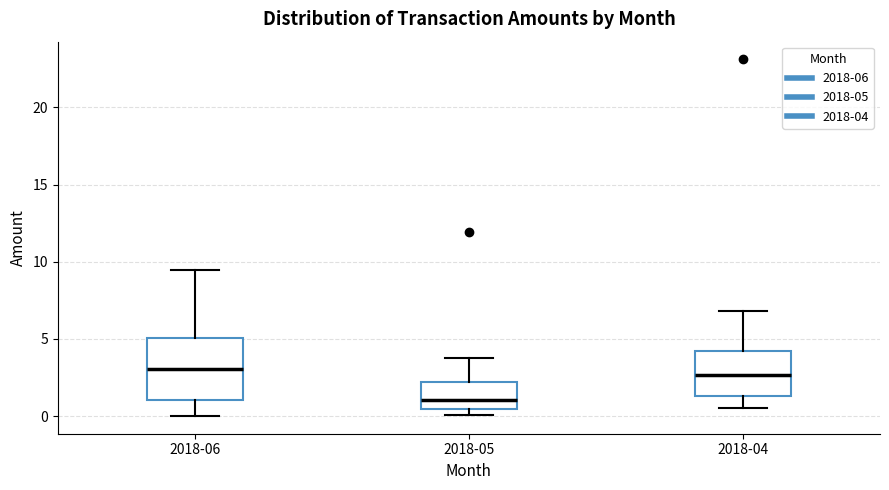

Reading left to right, transcribe this box plot: for each box, give where its median line is, the range the box spans, and where its two whiskers end, as read against the y-axis. The values are not printed on the chart, so give them approximately, as read against the axis.

2018-06: median 3.0, box 1.0 to 5.0, whiskers 0.0 to 9.5
2018-05: median 1.0, box 0.5 to 2.0, whiskers 0.0 to 3.5
2018-04: median 2.5, box 1.5 to 4.0, whiskers 0.5 to 7.0